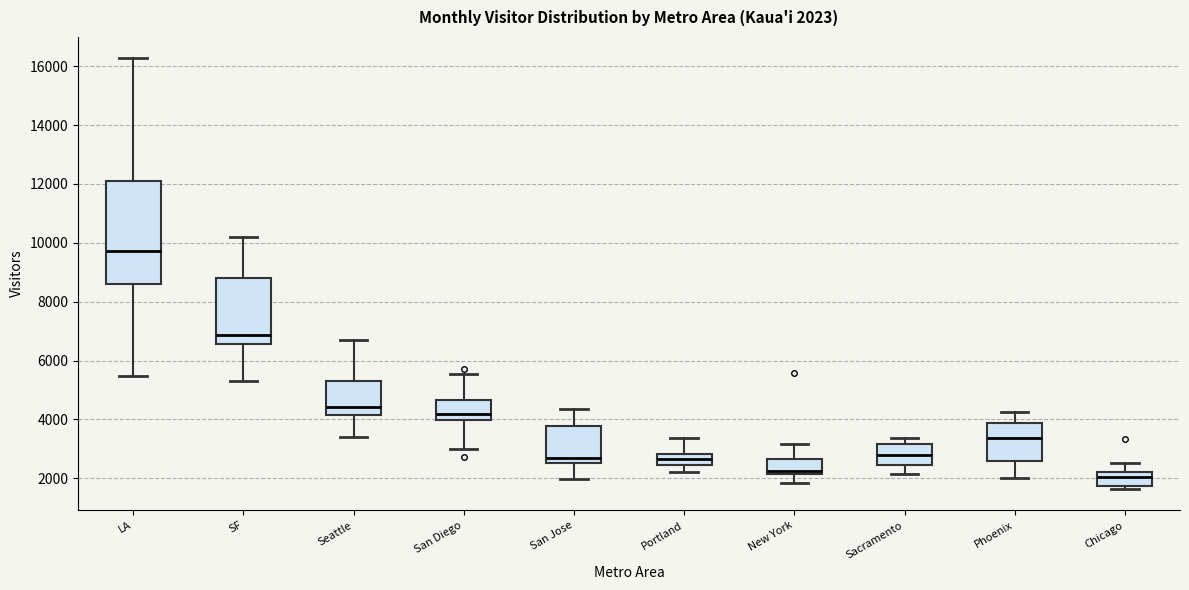

Which box's median line is the lowest?

Chicago